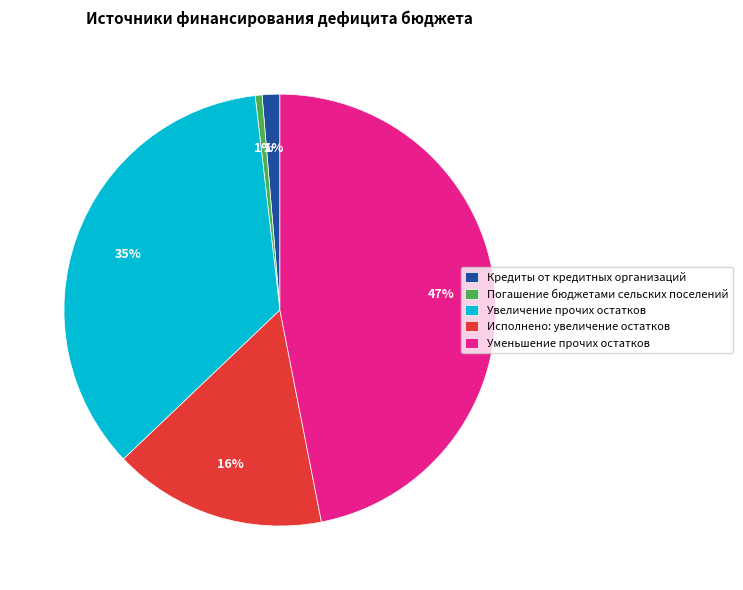

The Уменьшение прочих остатков slice represents 47% of the pie. True or false?

True